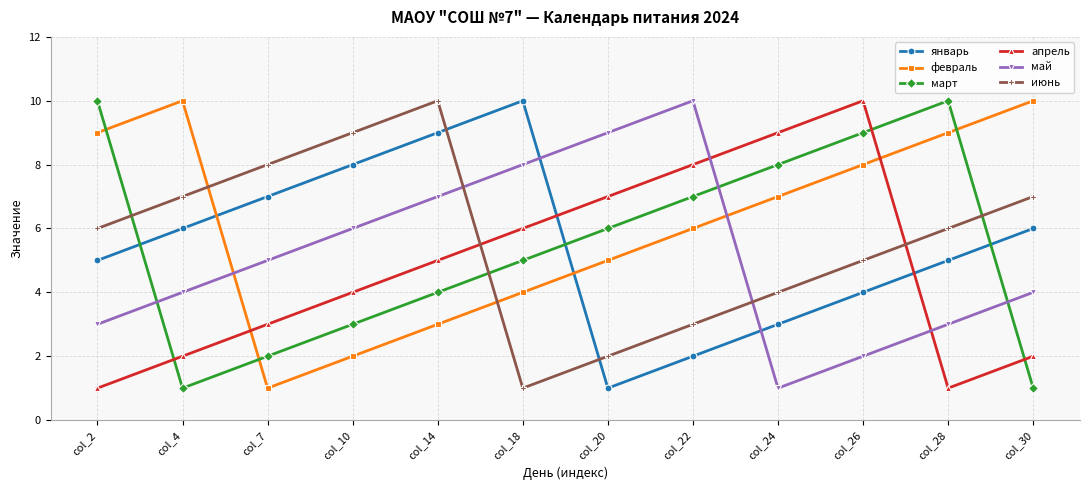

Does the chart have visible grid lines?

Yes